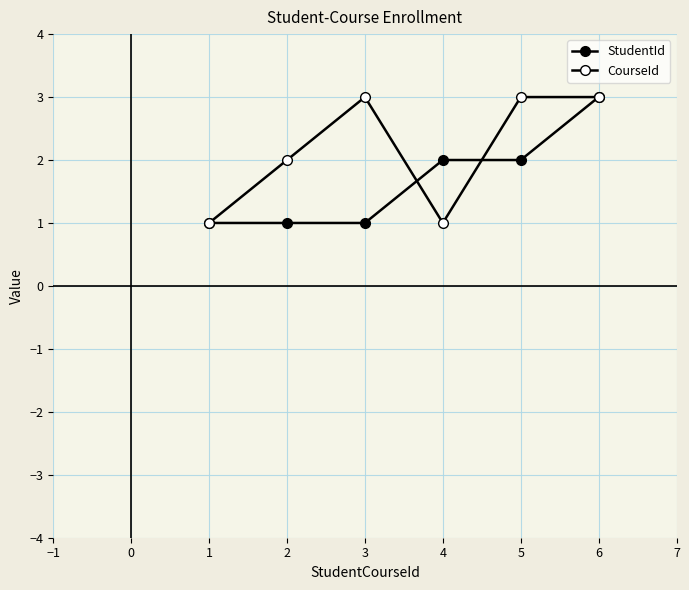

Where do StudentId and CourseId first cross each other?

3 and 4